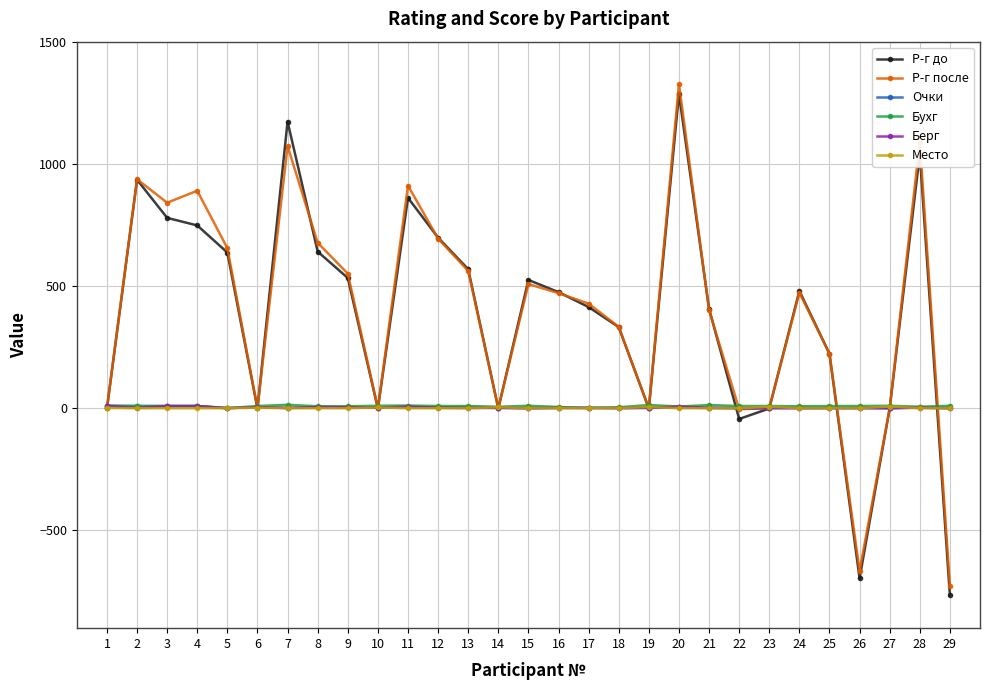

Is the value of Р-г после at 2 greater than the value of Место at 4?

Yes